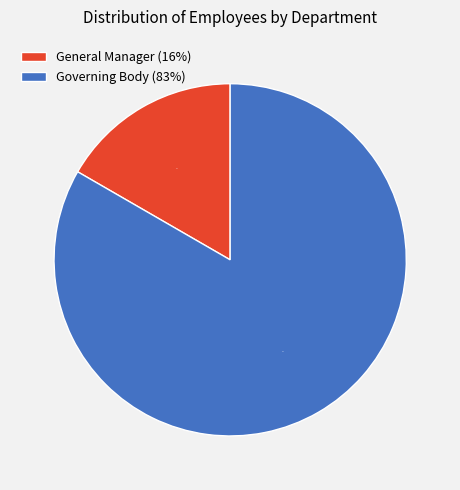

To the nearest percent, what is the combined percentage of Governing Body (83%) and General Manager (16%)?

100%